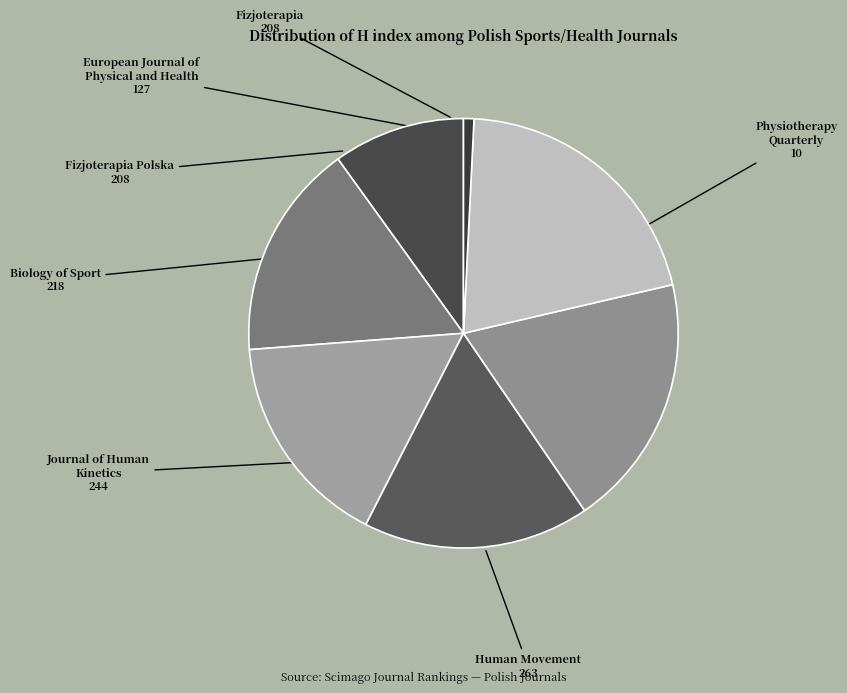

Combined, do European Journal of Physical and Health and Journal of Human Kinetics account for over 50%?

No